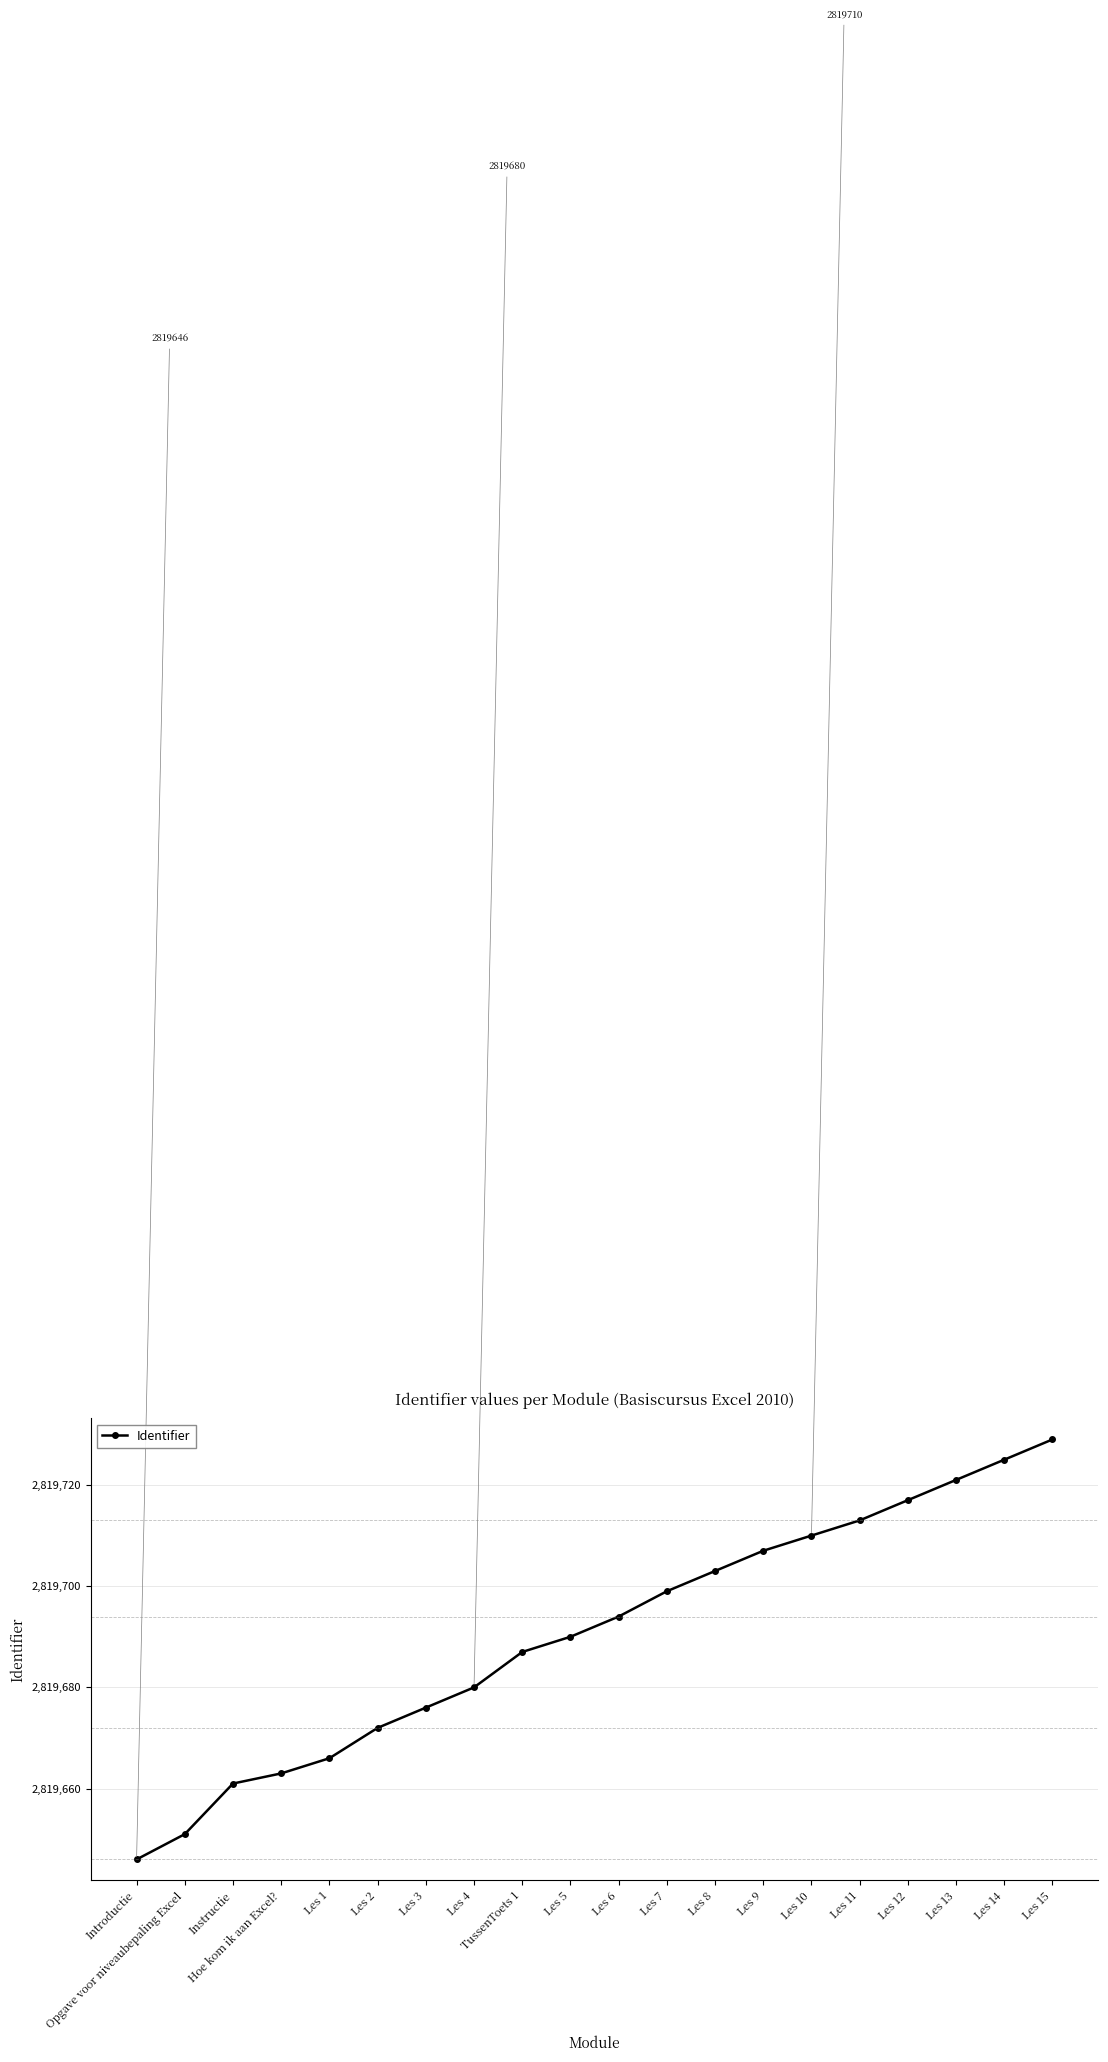

What is the ratio of the value at Les 3 to the value at Les 7?

1.0